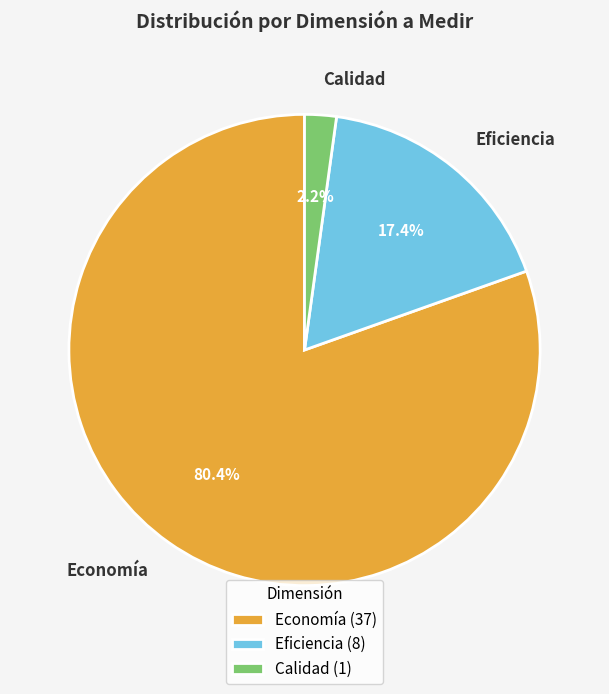

What is the total percentage of Calidad and Eficiencia?

19.6%